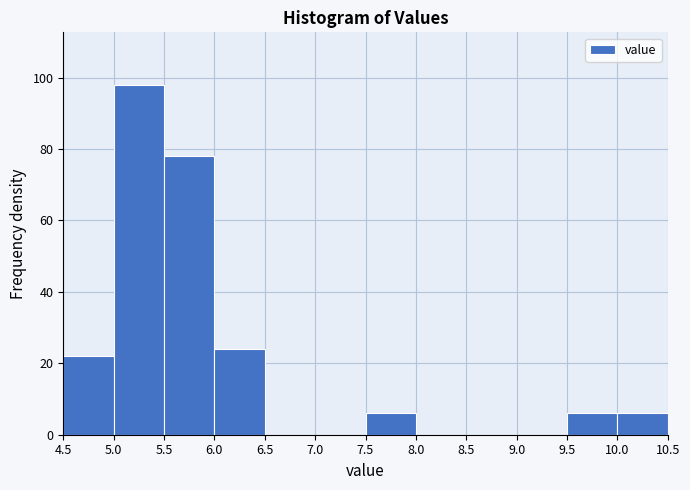

Reading left to right, transcribe this chart: for each bar, give the range it covers on the x-axis and its height. The values are not printed on the chart, so give them approximately, as read against the axis.

4.5 to 5.0: 22
5.0 to 5.5: 98
5.5 to 6.0: 78
6.0 to 6.5: 24
6.5 to 7.0: 0
7.0 to 7.5: 0
7.5 to 8.0: 6
8.0 to 8.5: 0
8.5 to 9.0: 0
9.0 to 9.5: 0
9.5 to 10.0: 6
10.0 to 10.5: 6